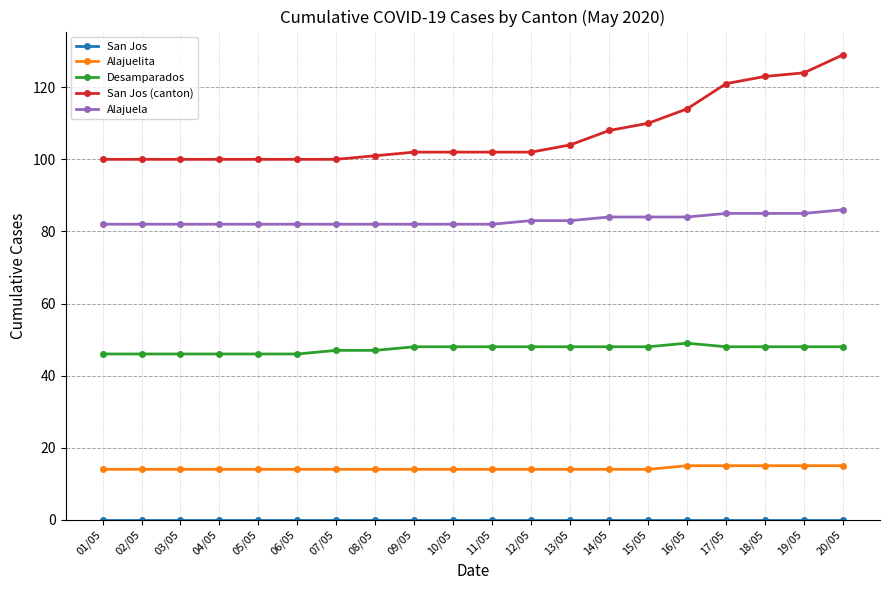

True or false: Desamparados has a value of 64 at 12/05.

False